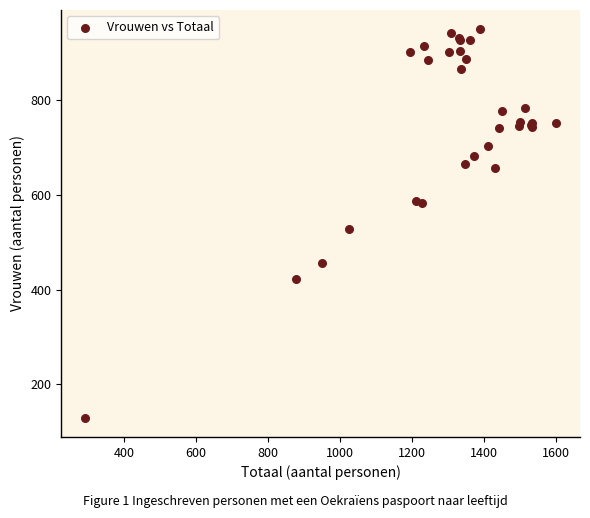

What Y value in the scatter plot is closest to 539?

528